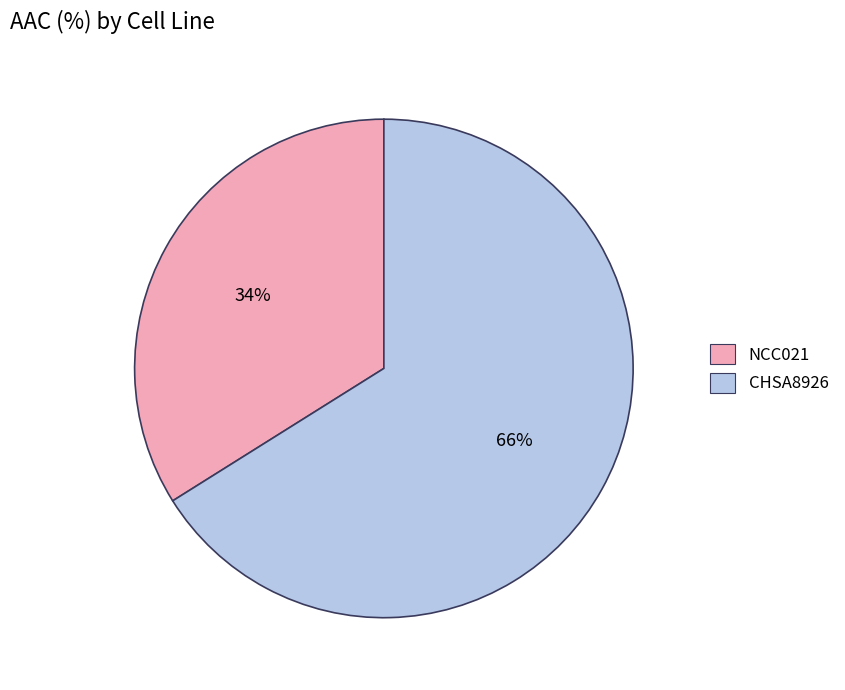

Is there any slice that represents more than half of the pie?

Yes